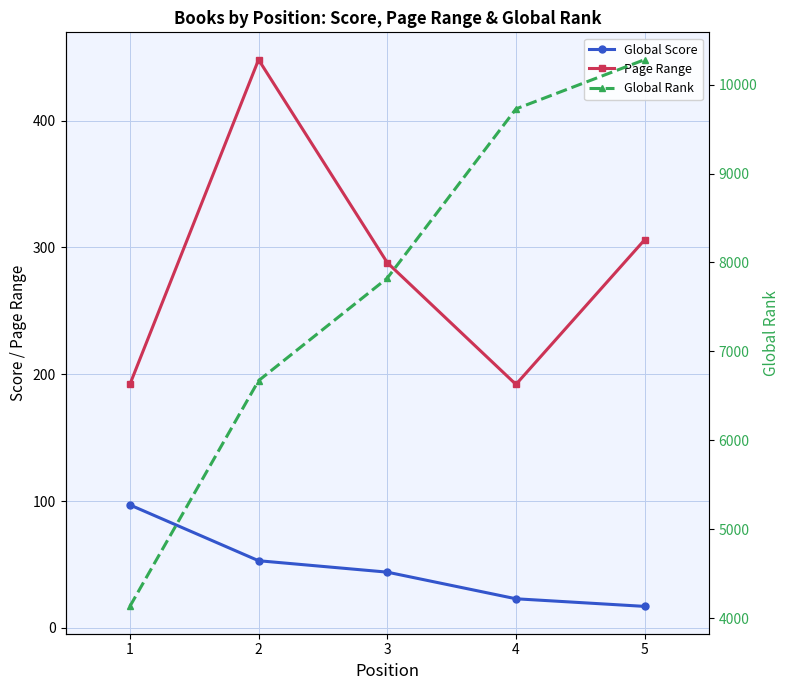

How many series are shown in this chart?

3